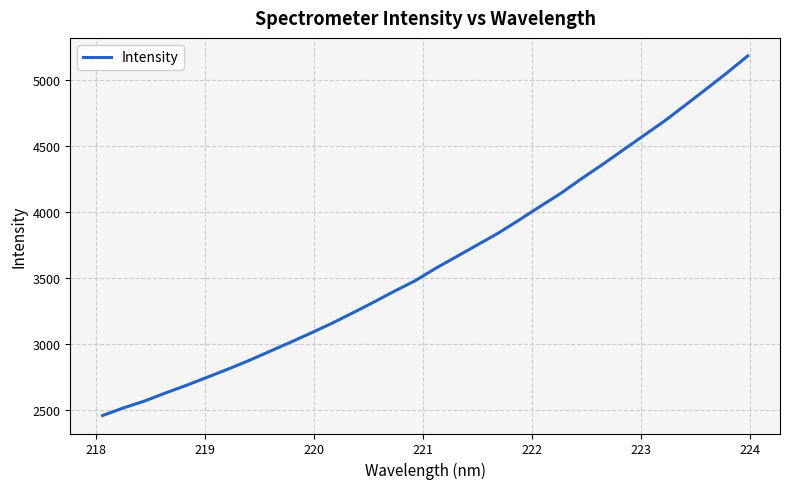

What is the difference between the maximum and minimum values?

2721.8